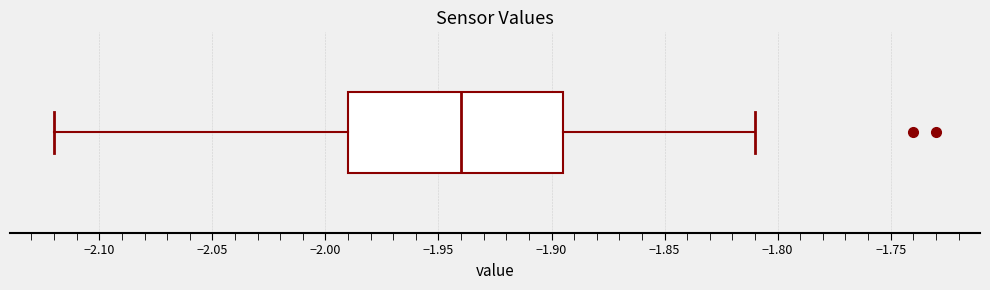

Transcribe this box plot: give where the median line is, the range the box spans, and where the two whiskers end, as read against the x-axis. The values are not printed on the chart, so give them approximately, as read against the axis.

median -1.940, box -1.990 to -1.895, whiskers -2.120 to -1.810